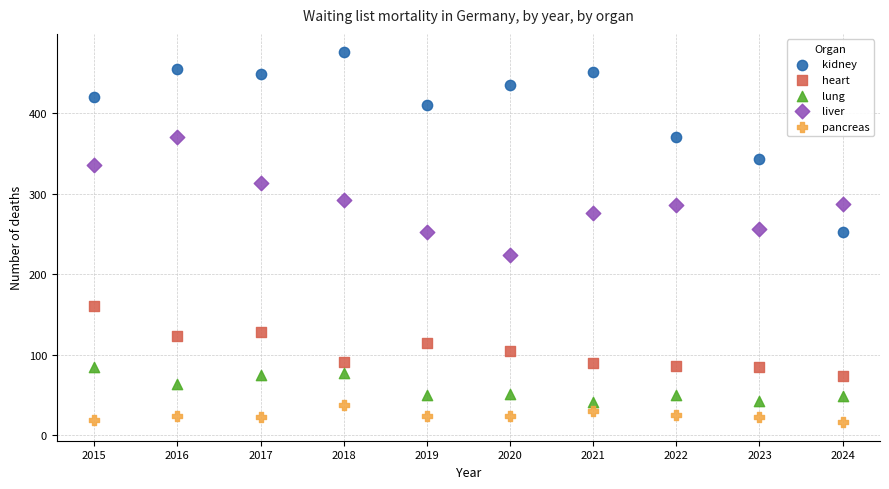

Across all data points, what is the range of Y values (max minus min)?

460